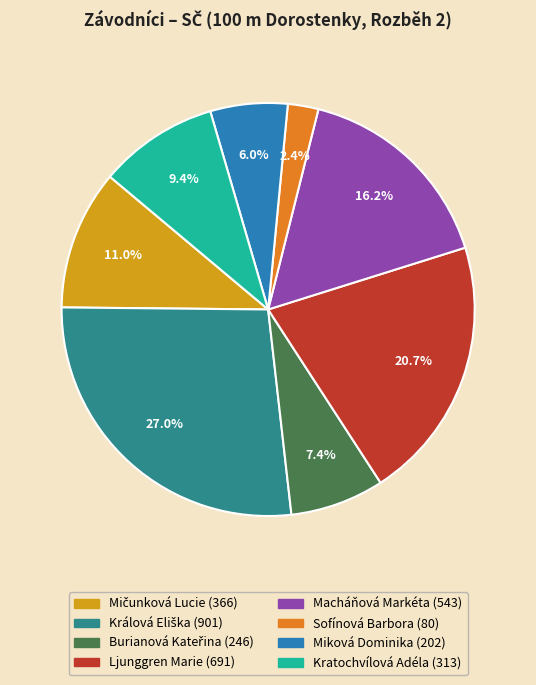

Count the number of slices in the pie.

8